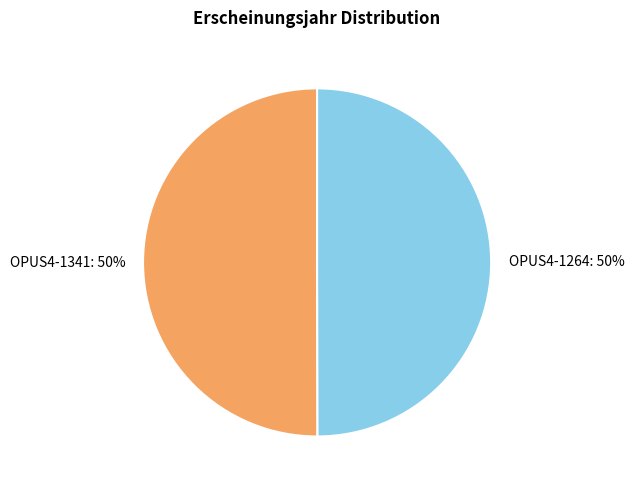

Combined, do OPUS4-1341 and OPUS4-1264 account for over 50%?

Yes